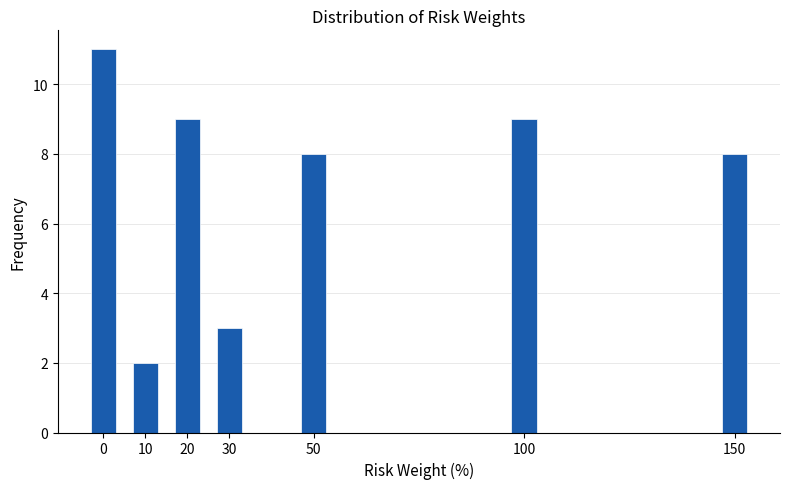

Reading right to left, what are all the values shown in this chart?

8	9	8	3	9	2	11